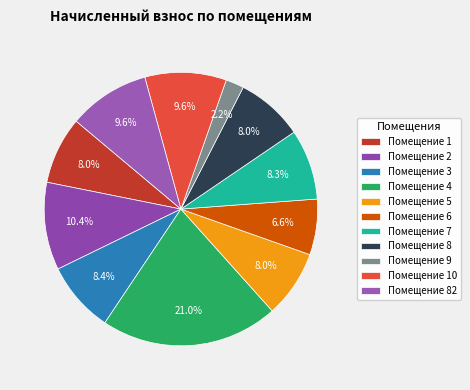

Count the number of slices in the pie.

11